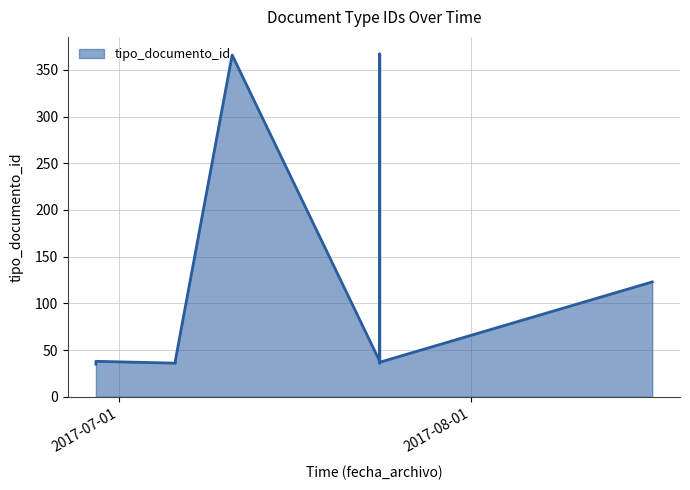

At which category does the chart reach its minimum across all series?

2017-06-29